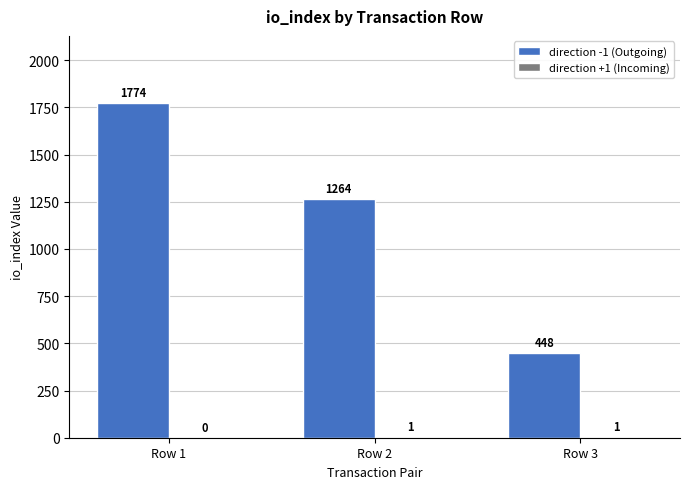

What is the highest value of the direction -1 (Outgoing) series?

1774